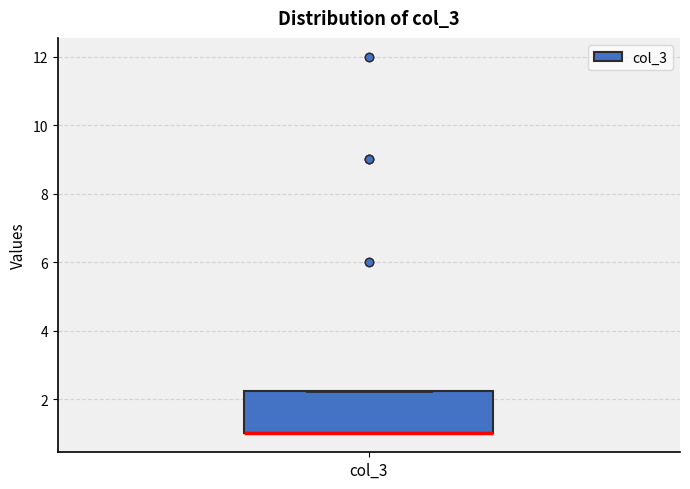

Transcribe this box plot: give where the median line is, the range the box spans, and where the two whiskers end, as read against the y-axis. The values are not printed on the chart, so give them approximately, as read against the axis.

median 1.0 (drawn on the box's lower edge), box 1.0 to 2.2, whiskers 1.0 to 2.2